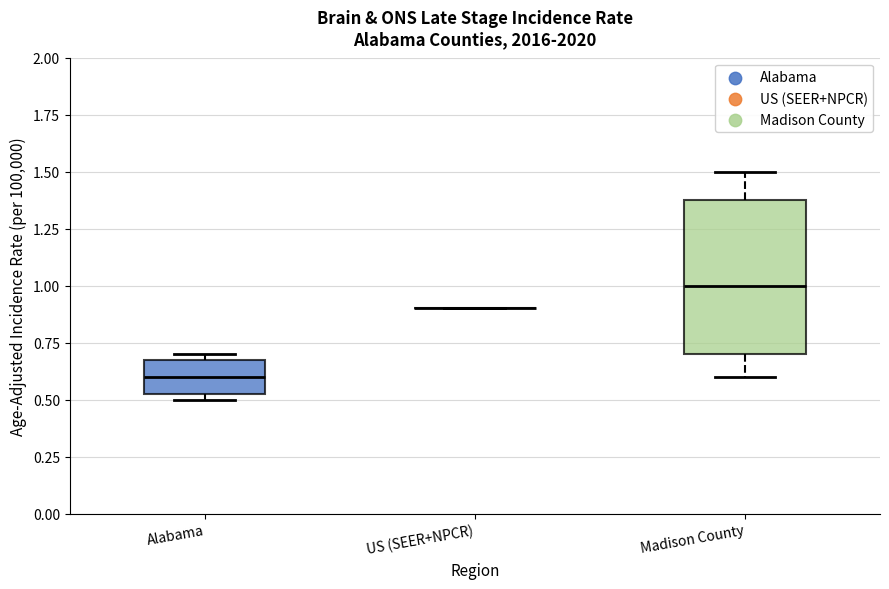

Reading left to right, read every box against the y-axis: the position of its median line, the range the box covers, and the ends of its whiskers. The values are not printed on the chart, so give them approximately, as read against the axis.

Alabama: median 0.60, box 0.55 to 0.70, whiskers 0.50 to 0.70 (just above the box's upper edge)
US (SEER+NPCR): box collapsed to a line at 0.90, whiskers 0.90 to 0.90
Madison County: median 1.00, box 0.70 to 1.40, whiskers 0.60 to 1.50